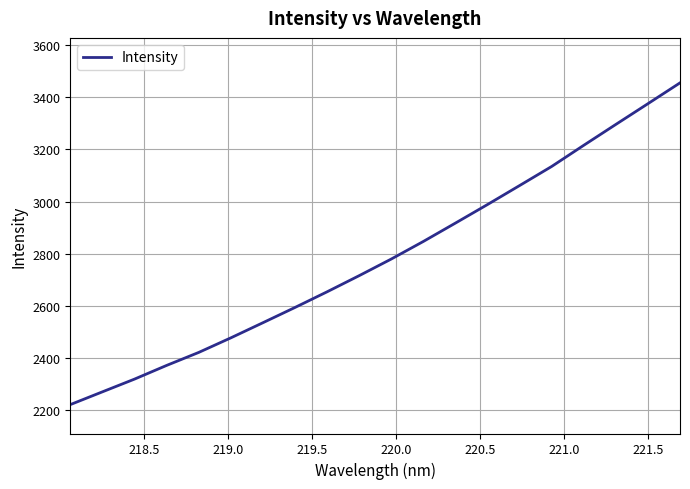

Does the chart have visible grid lines?

Yes